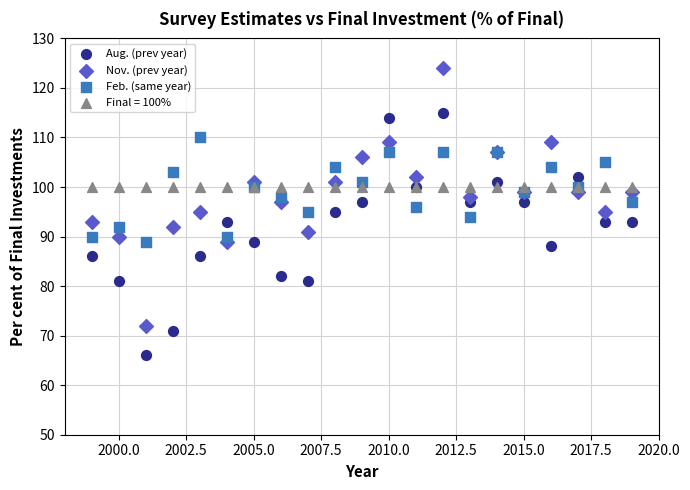

What are all the series names shown in the legend?

Aug. (prev year), Nov. (prev year), Feb. (same year), Final = 100%